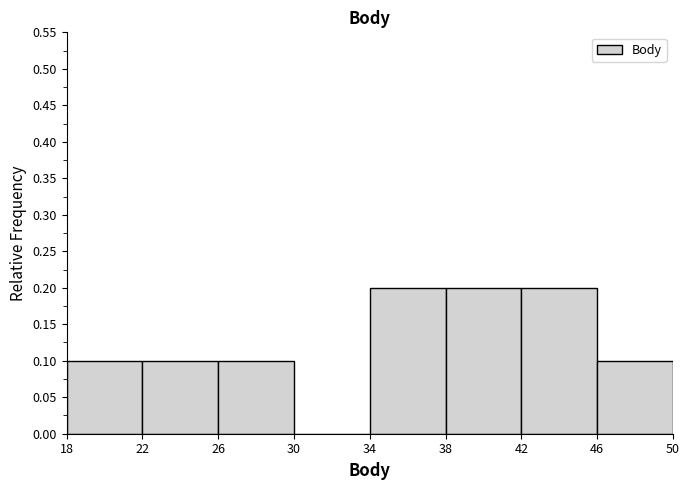

Reading left to right, transcribe this chart: for each bar, give the range it covers on the x-axis and its height. The values are not printed on the chart, so give them approximately, as read against the axis.

18 to 22: 0.1
22 to 26: 0.1
26 to 30: 0.1
30 to 34: 0
34 to 38: 0.2
38 to 42: 0.2
42 to 46: 0.2
46 to 50: 0.1